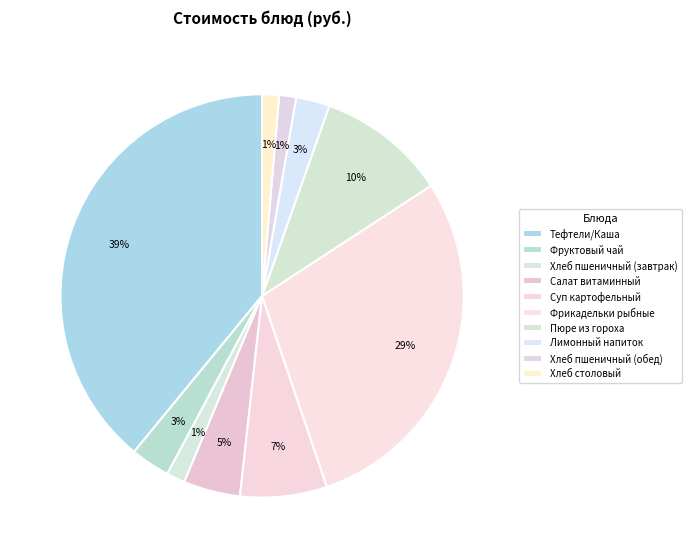

What is the change in value from Салат витаминный to Суп картофельный?

+3.6